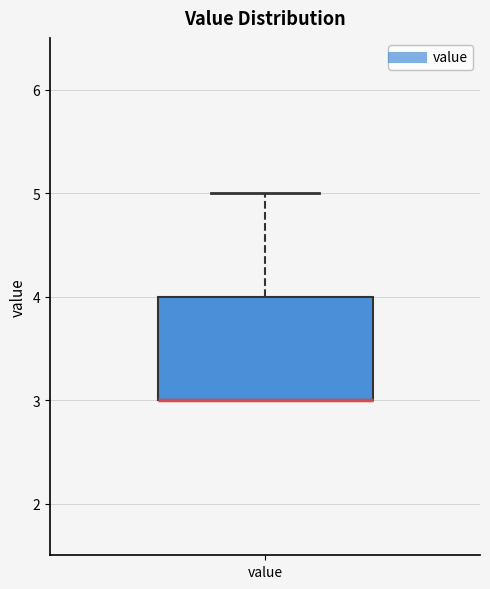

Transcribe this box plot: give where the median line is, the range the box spans, and where the two whiskers end, as read against the y-axis. The values are not printed on the chart, so give them approximately, as read against the axis.

median 3 (drawn on the box's lower edge), box 3 to 4, whiskers 3 to 5